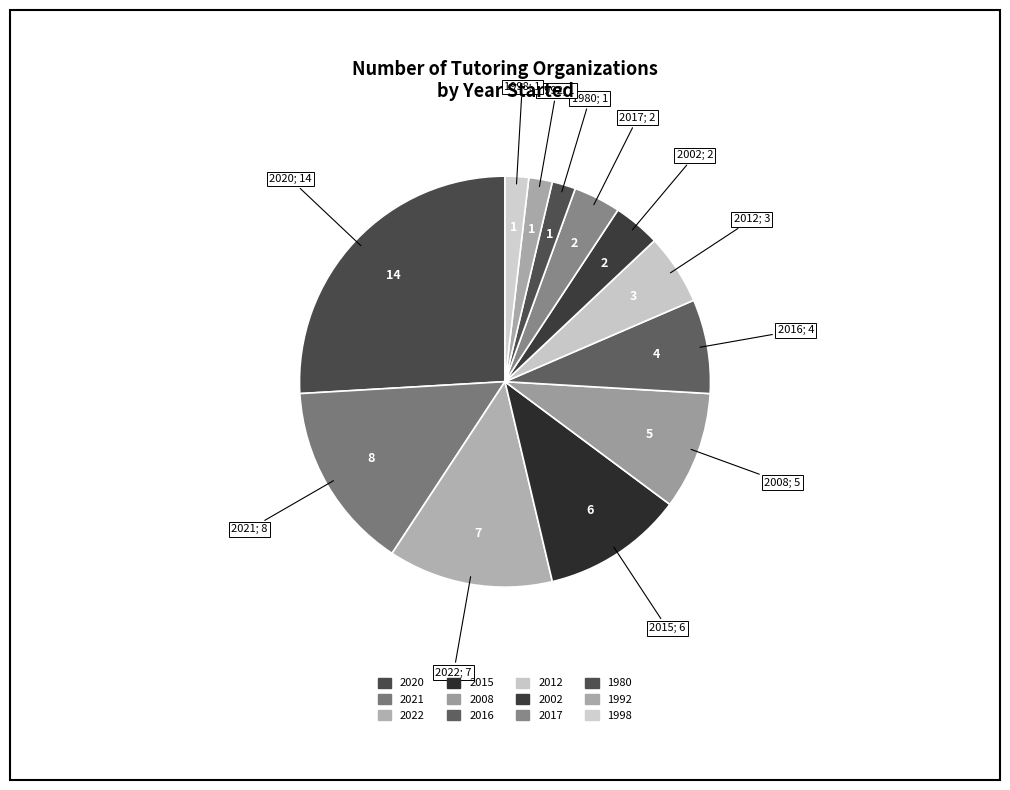

What portion of the pie excludes 2008?

90.7%